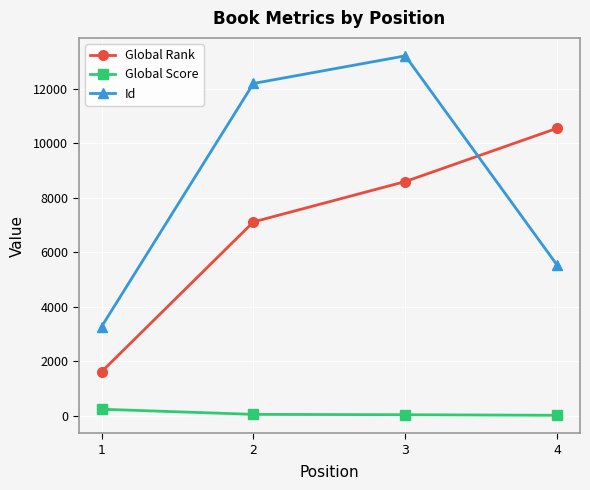

How many Global Rank values are between 7115 and 10556?

3